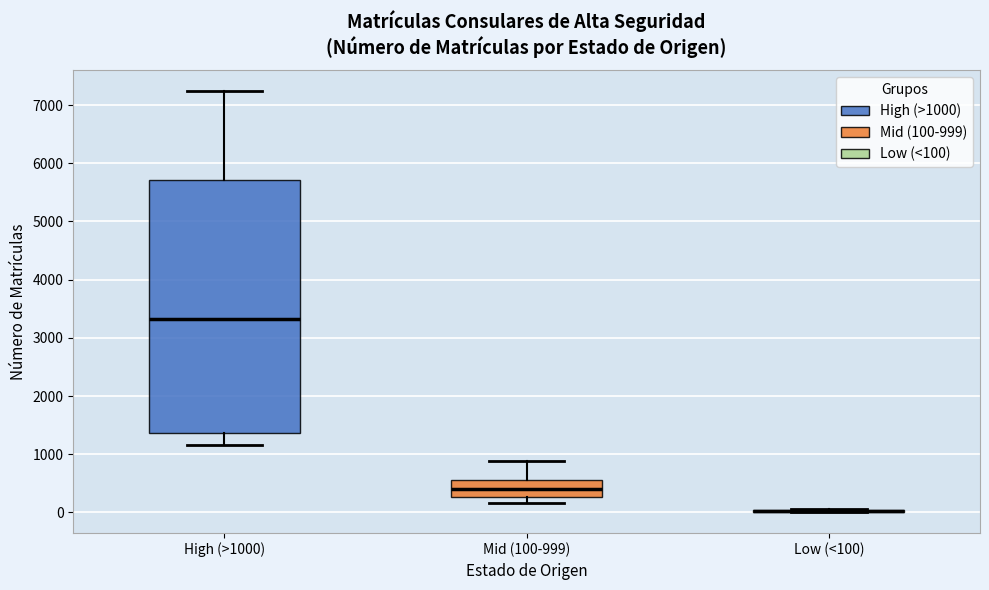

Comparing the boxes themselves (not the whiskers), which one is the tallest?

High (>1000)